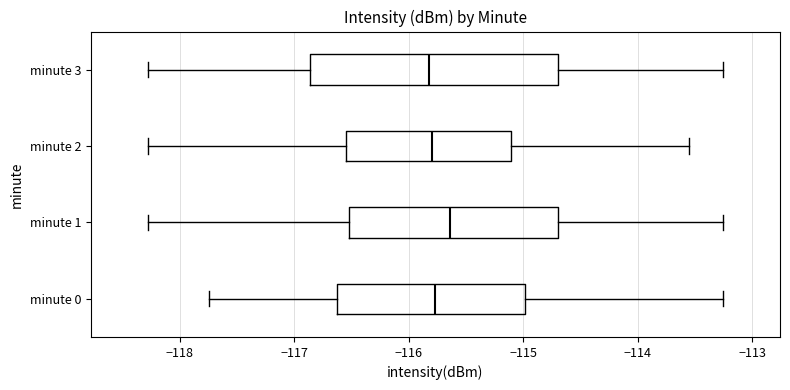

Which box is the widest, from its left edge to its right edge?

minute 3